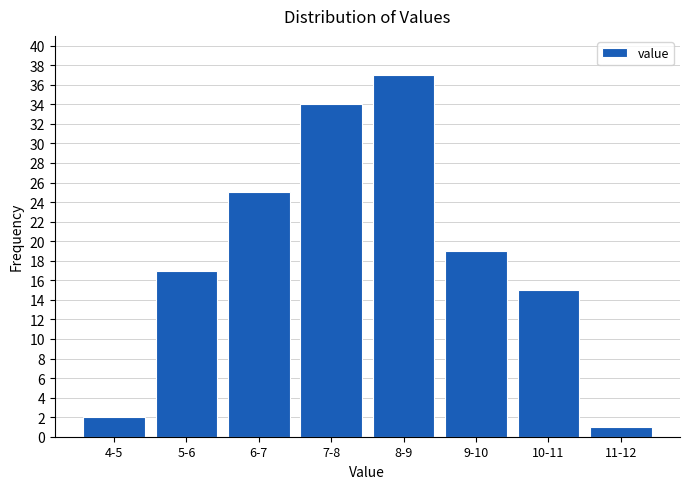

Reading left to right, transcribe all the data shown in this chart.

4-5=2	5-6=17	6-7=25	7-8=34	8-9=37	9-10=19	10-11=15	11-12=1